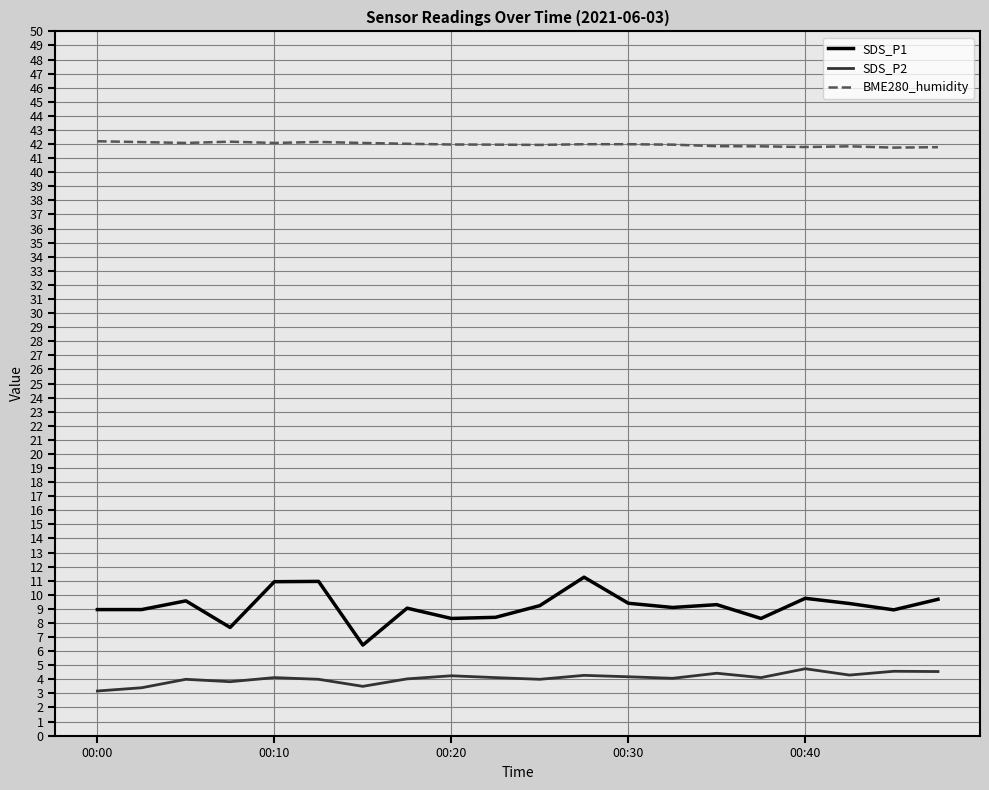

What is the minimum value for SDS_P2?

3.2